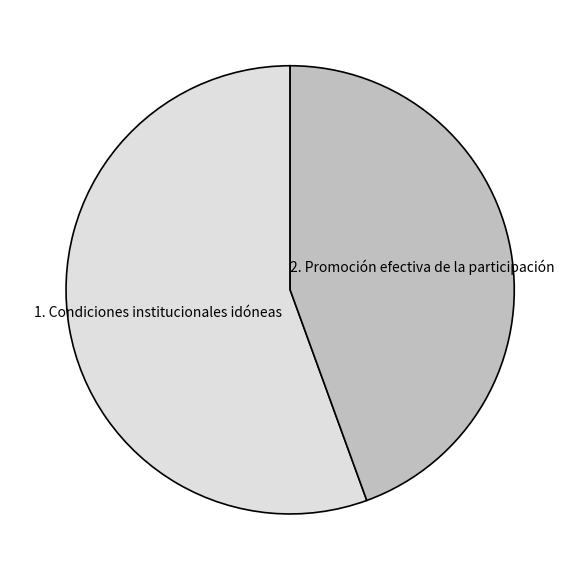

True or false: 1. Condiciones institucionales idóneas accounts for 69% of the total.

False